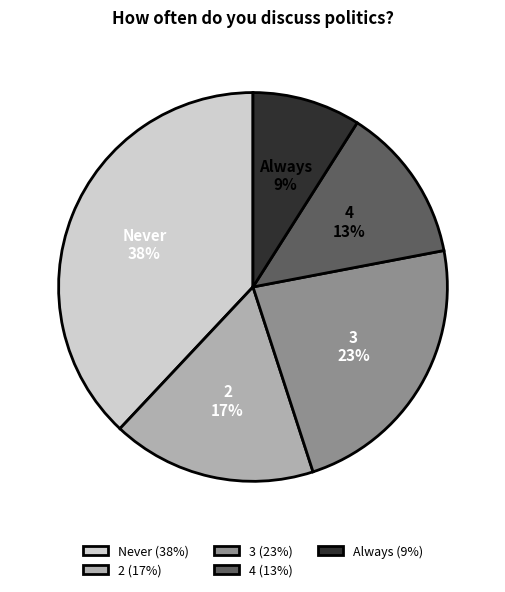

Which has a higher value, 3 or 2?

3